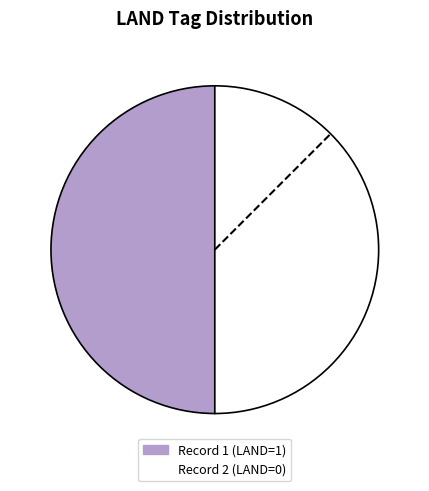

Combined, do Record 2 (LAND=0) and Record 1 (LAND=1) account for over 50%?

Yes